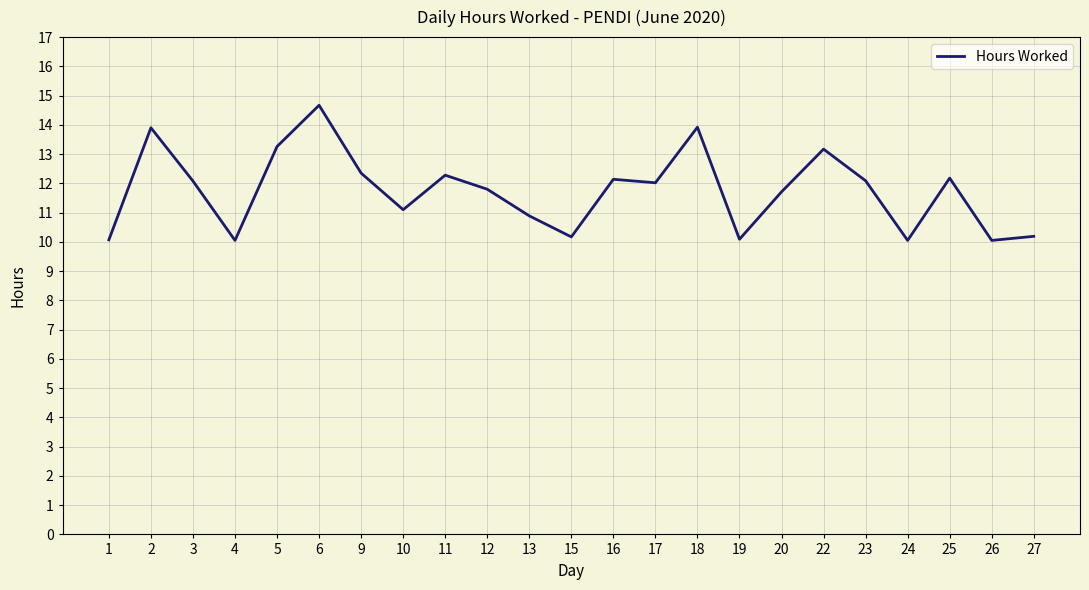

Which has a higher value, 17 or 2?

2